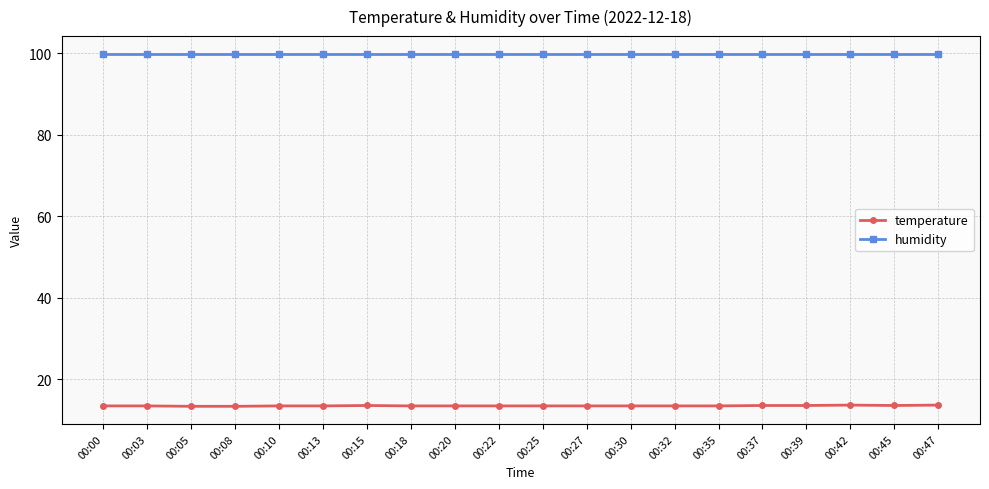

What is the sum of all humidity values?

1998.0